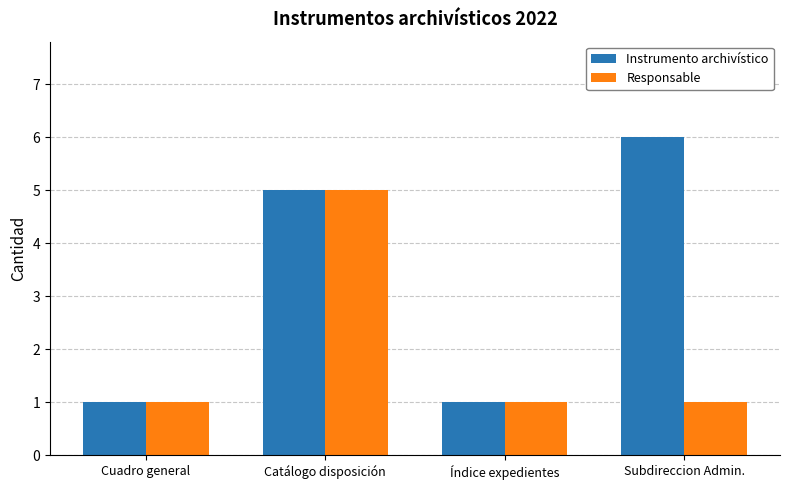

Reading right to left, transcribe all the data shown in this chart.

Instrumento archivístico: Subdireccion Admin.=6	Índice expedientes=1	Catálogo disposición=5	Cuadro general=1
Responsable: Subdireccion Admin.=1	Índice expedientes=1	Catálogo disposición=5	Cuadro general=1